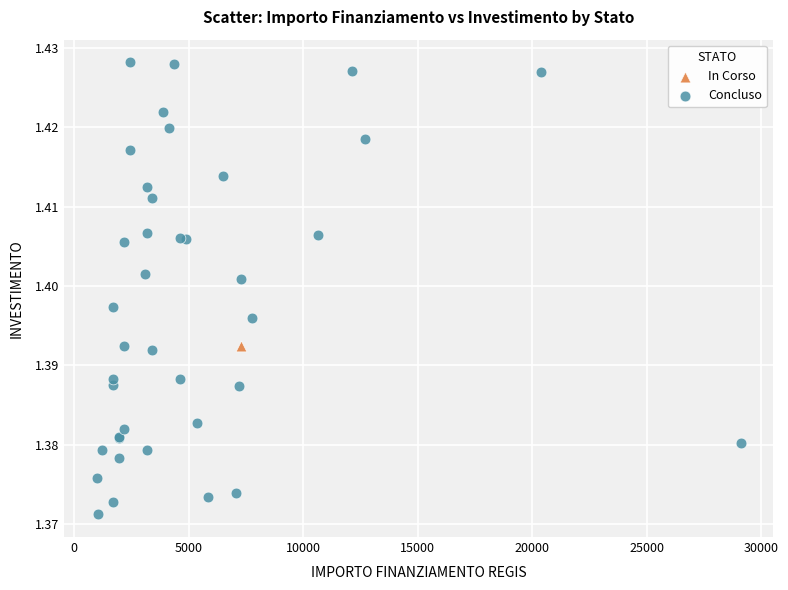

What are all the series names shown in the legend?

In Corso, Concluso